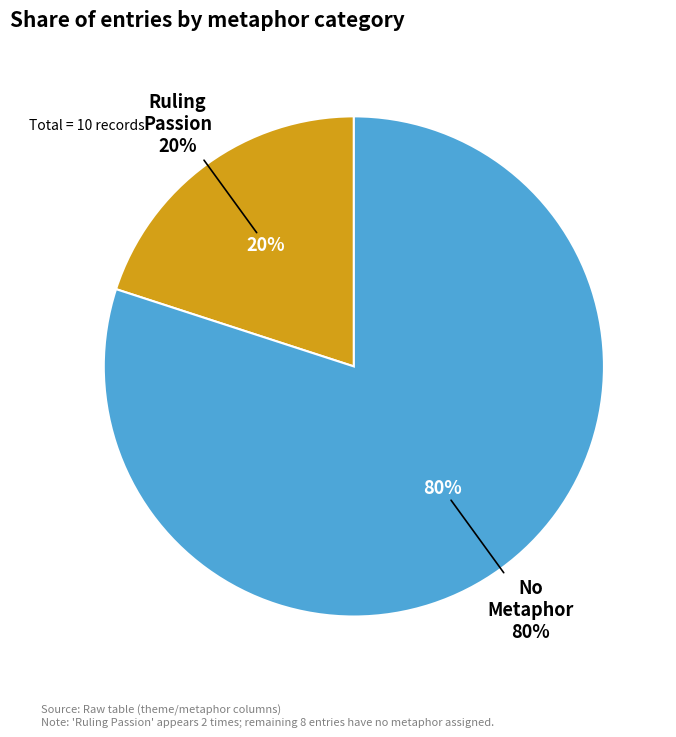

Is it true that (no metaphor) id:24848 is 2% of the pie?

False